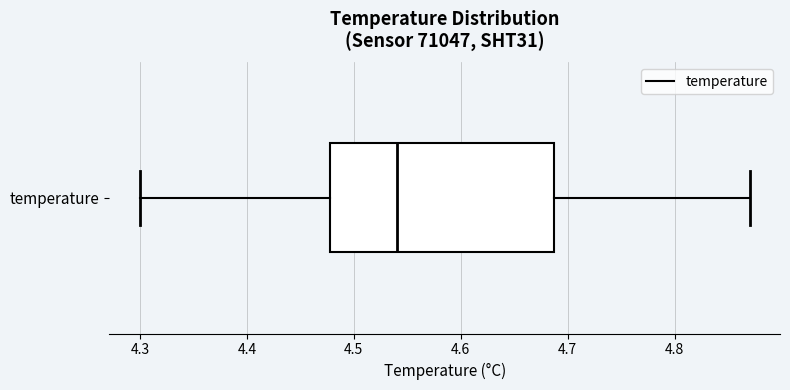

Where is the right edge of the box for temperature on the x-axis? The values are not printed on the chart, so give them approximately, as read against the axis.

4.69